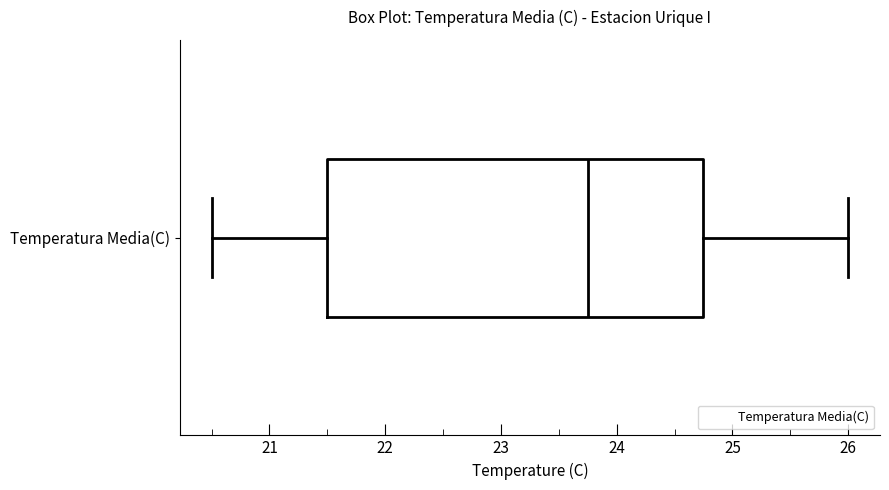

Read this box plot against the x-axis: the position of the median line, the range covered by the box, and the ends of both whiskers. The values are not printed on the chart, so give them approximately, as read against the axis.

median 23.8, box 21.5 to 24.8, whiskers 20.5 to 26.0